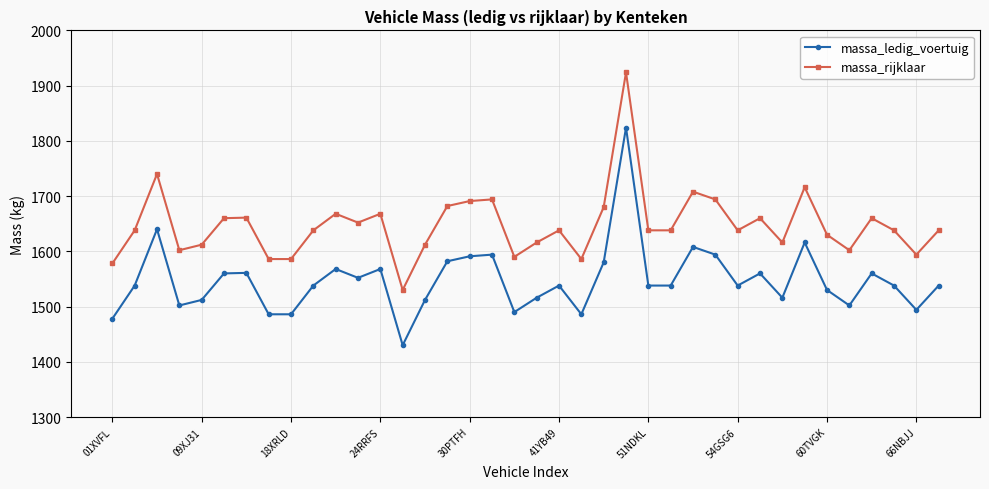

What are all the series names shown in the legend?

massa_ledig_voertuig, massa_rijklaar